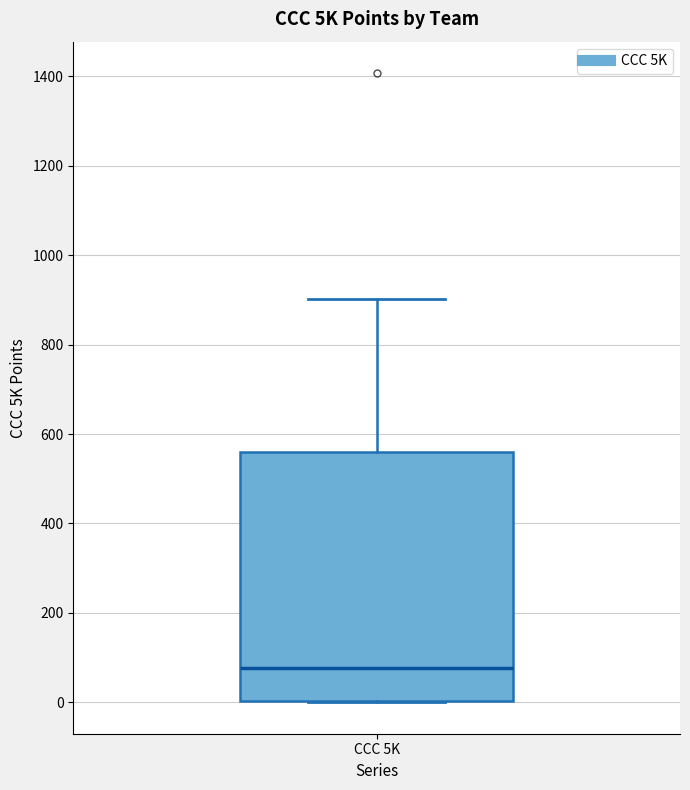

Read this box plot against the y-axis: the position of the median line, the range covered by the box, and the ends of both whiskers. The values are not printed on the chart, so give them approximately, as read against the axis.

median 80, box 0 to 560, whiskers 0 to 900